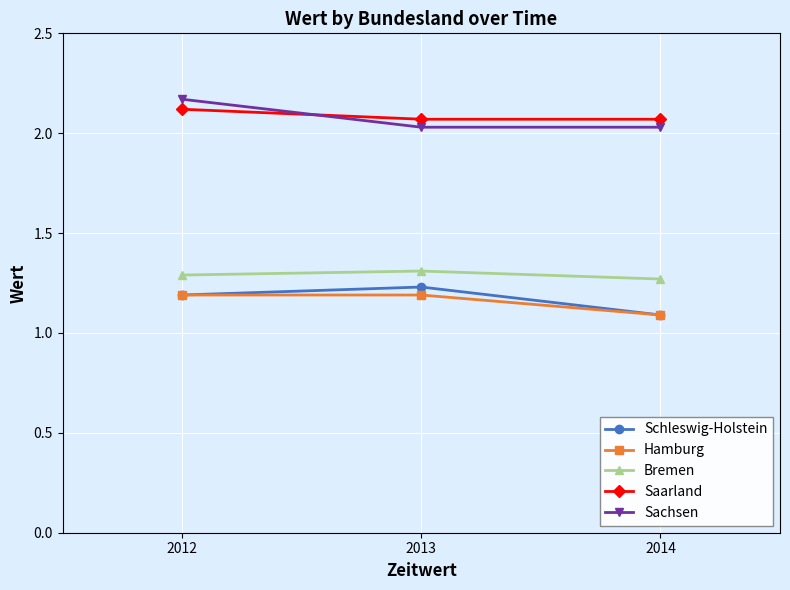

The Schleswig-Holstein series shows 1.1 at 2014. True or false?

True